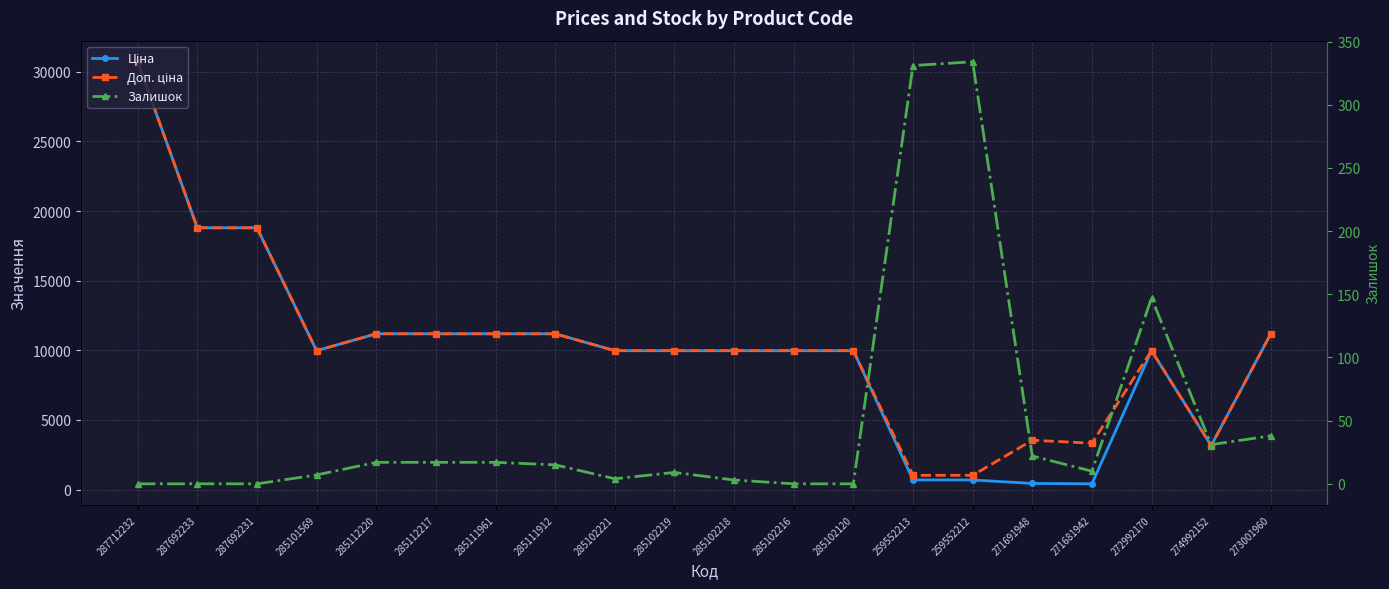

Which series changed the most between 285102120 and 271691948?

Ціна